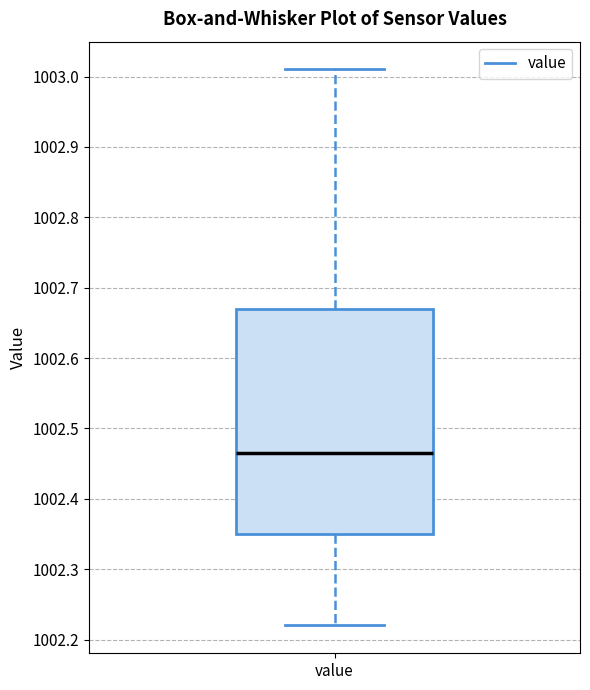

Where is the upper edge of the box for value on the y-axis? The values are not printed on the chart, so give them approximately, as read against the axis.

1002.67